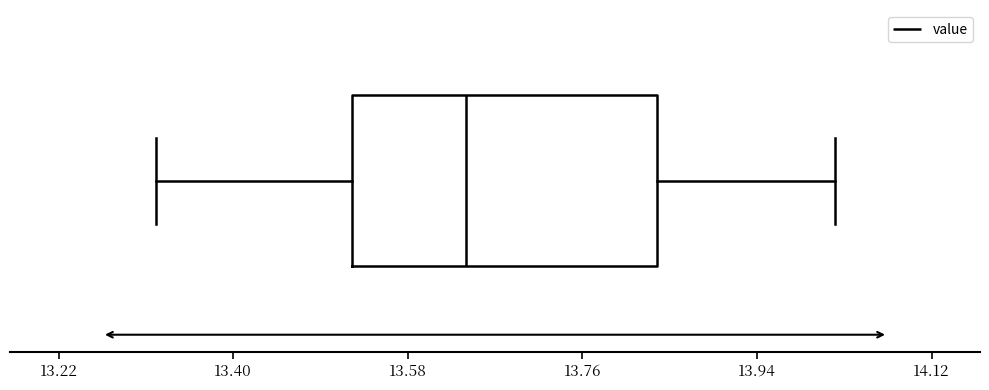

Transcribe this box plot: give where the median line is, the range the box spans, and where the two whiskers end, as read against the x-axis. The values are not printed on the chart, so give them approximately, as read against the axis.

median 13.64, box 13.52 to 13.84, whiskers 13.32 to 14.02